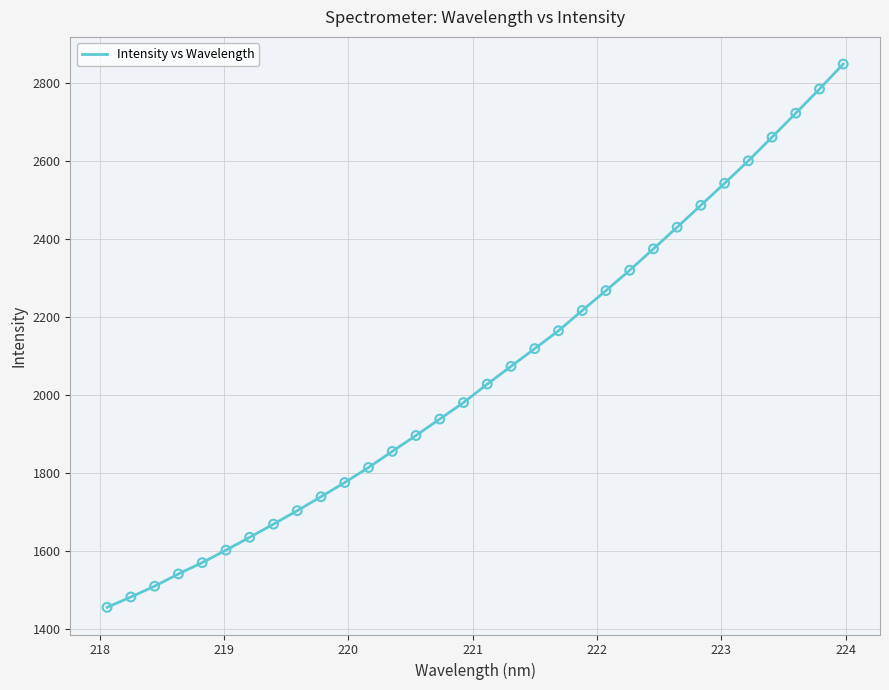

What is the maximum value shown in the chart?

2849.1